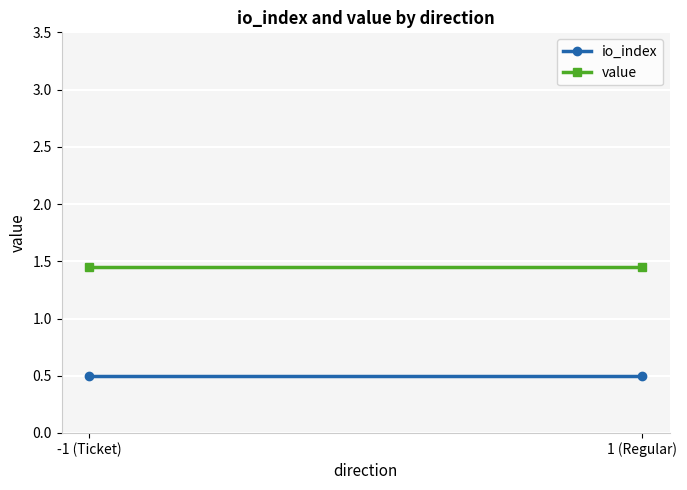

What are all the series names shown in the legend?

io_index, value